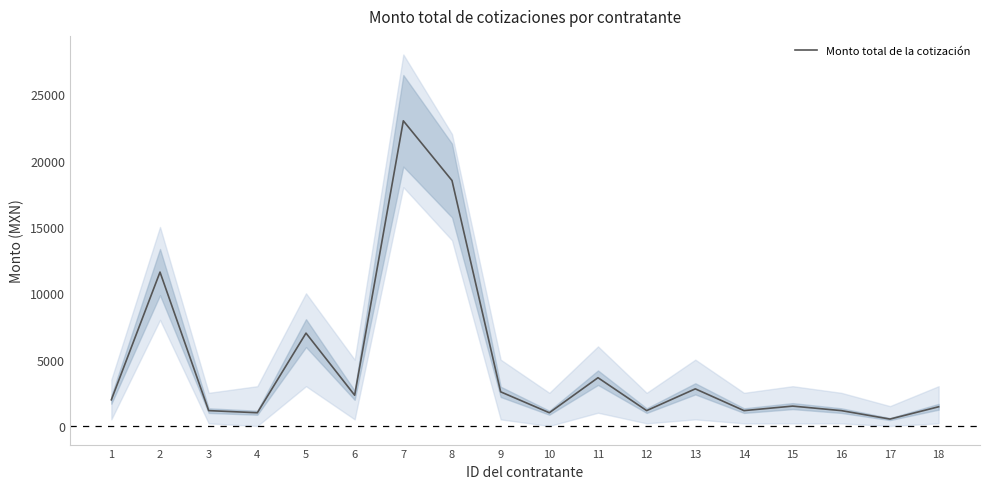

What is the value of the 16th point from the left?

1160.0